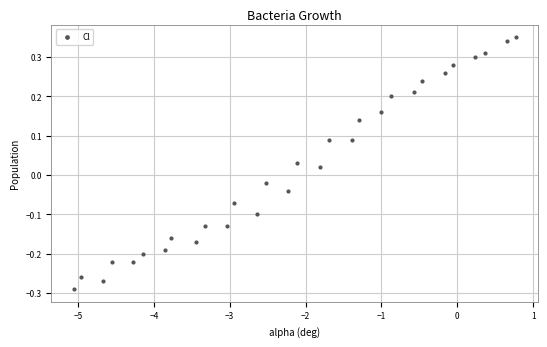

What is the range of X values (max minus min)?

5.8